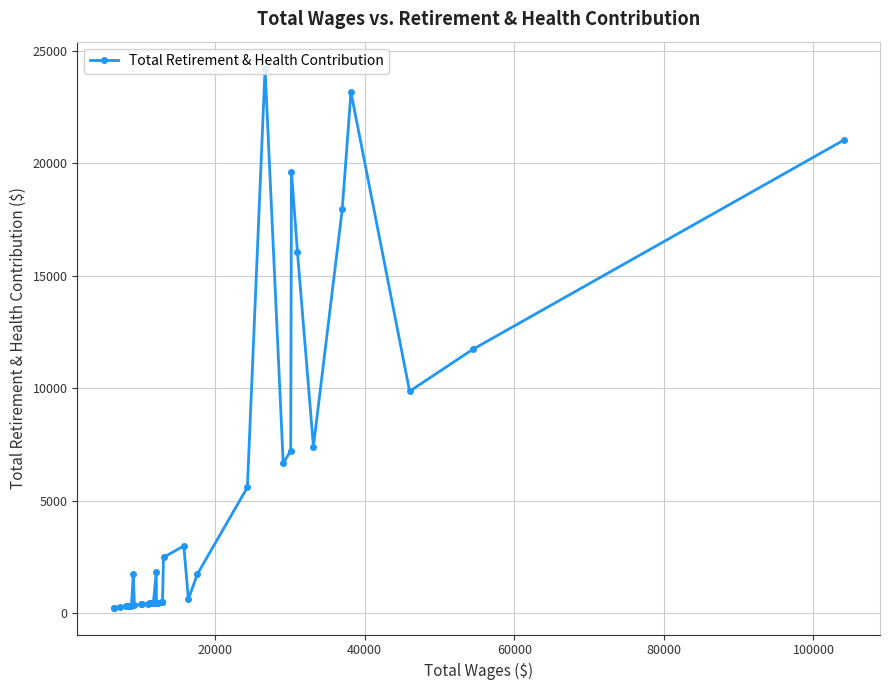

What is the sum of all values?

190281